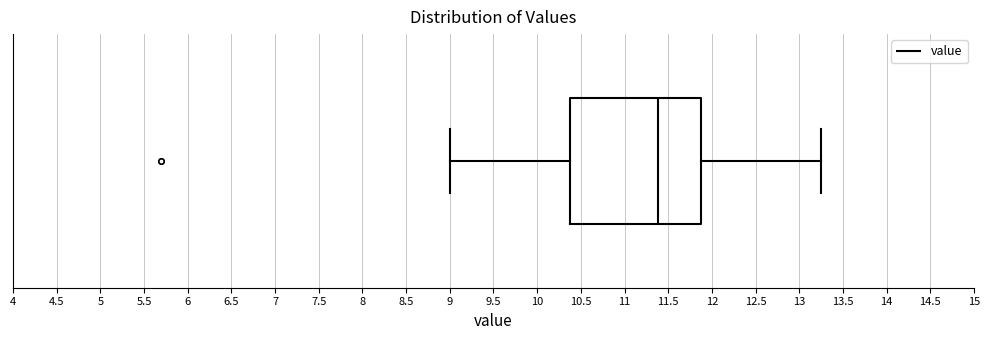

Where does the median line of the box sit on the x-axis? The values are not printed on the chart, so give them approximately, as read against the axis.

11.40